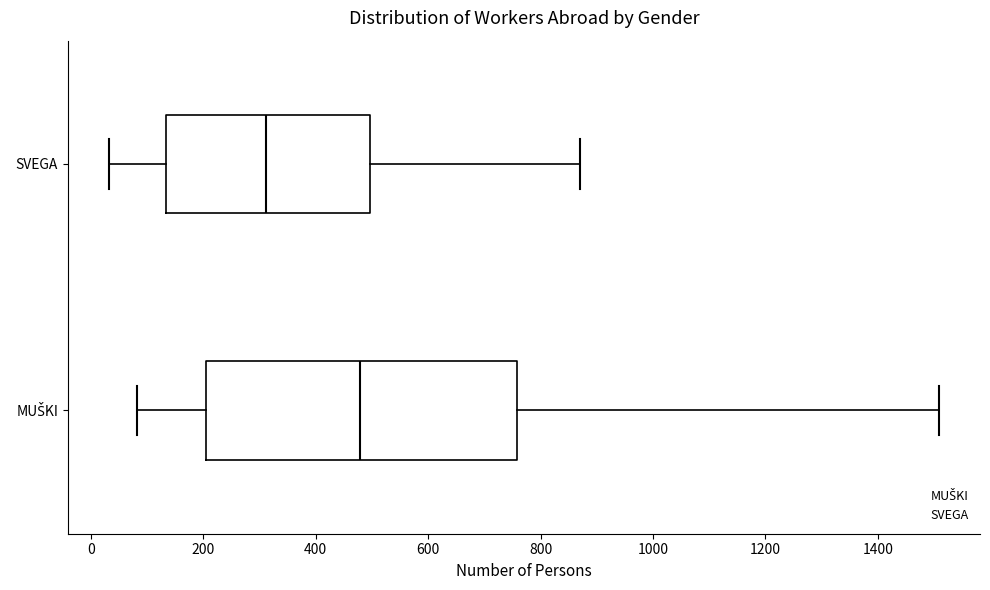

Where is the left edge of the box for SVEGA on the x-axis? The values are not printed on the chart, so give them approximately, as read against the axis.

140